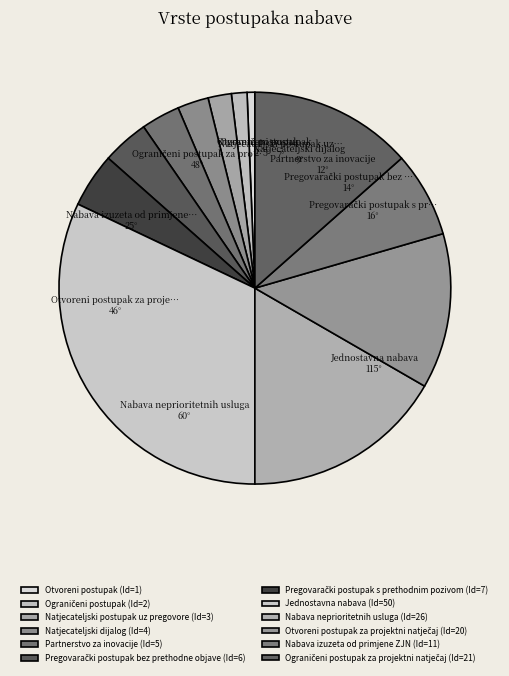

How many segments does this pie chart have?

12